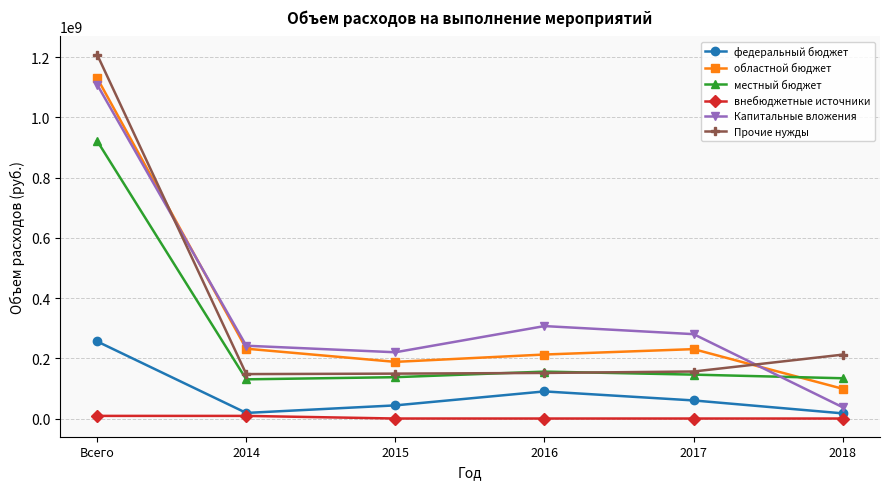

What is the label of the 4th point from the left?

2016